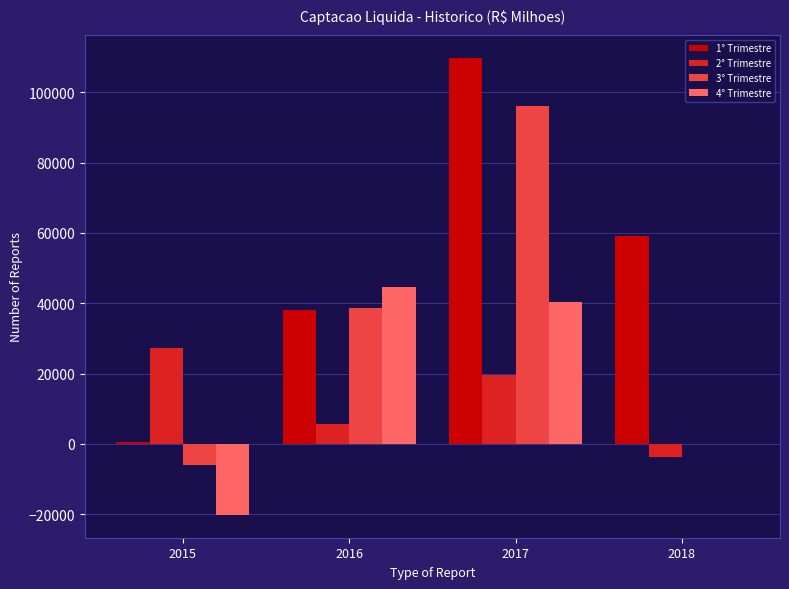

Between 2015 and 2017, which series saw the biggest shift?

1° Trimestre